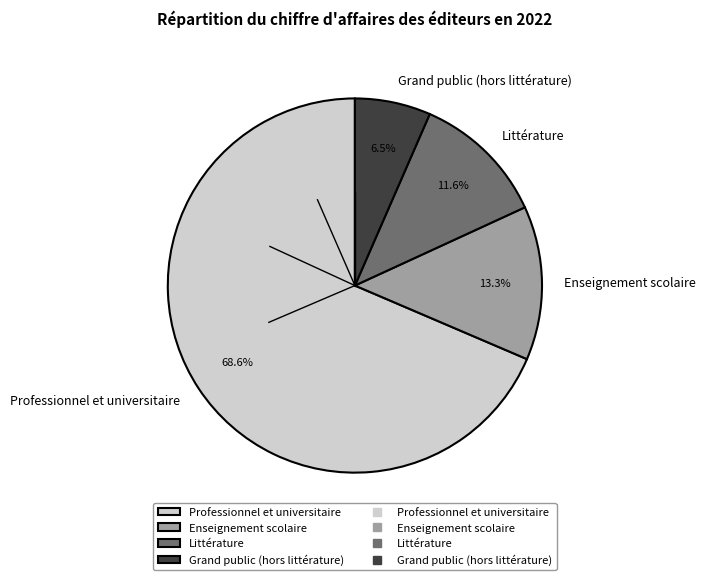

Is there any slice that represents more than half of the pie?

Yes